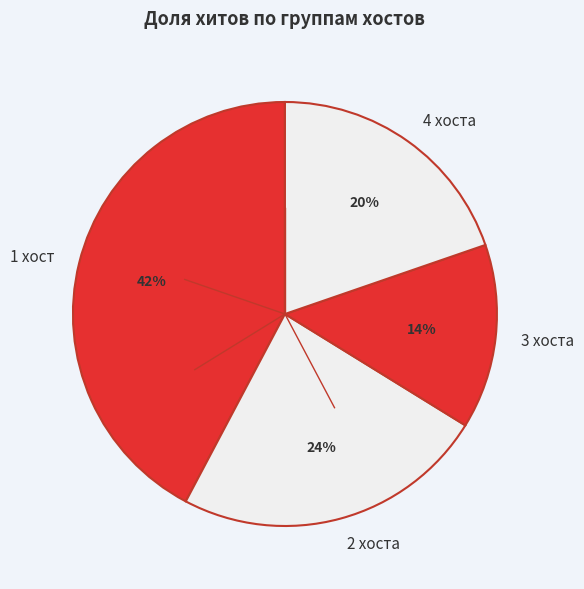

To the nearest percent, what portion does 1 хост represent?

42%